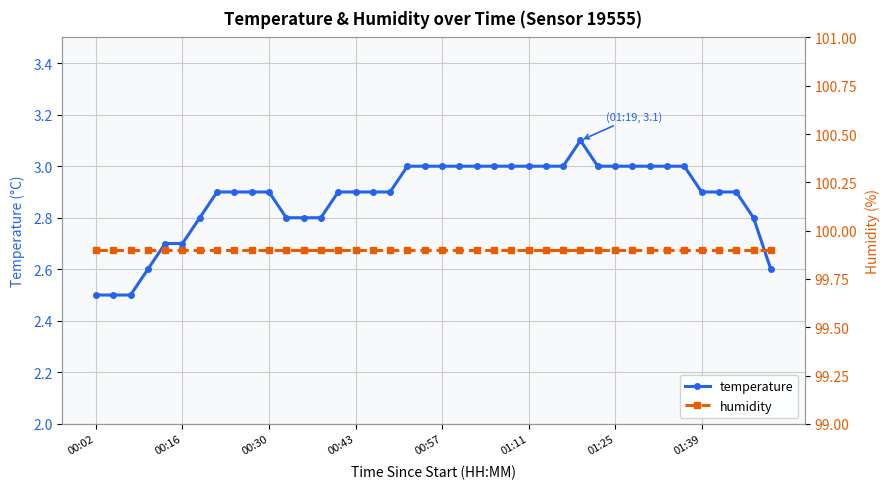

What is the highest value of the temperature series?

3.1